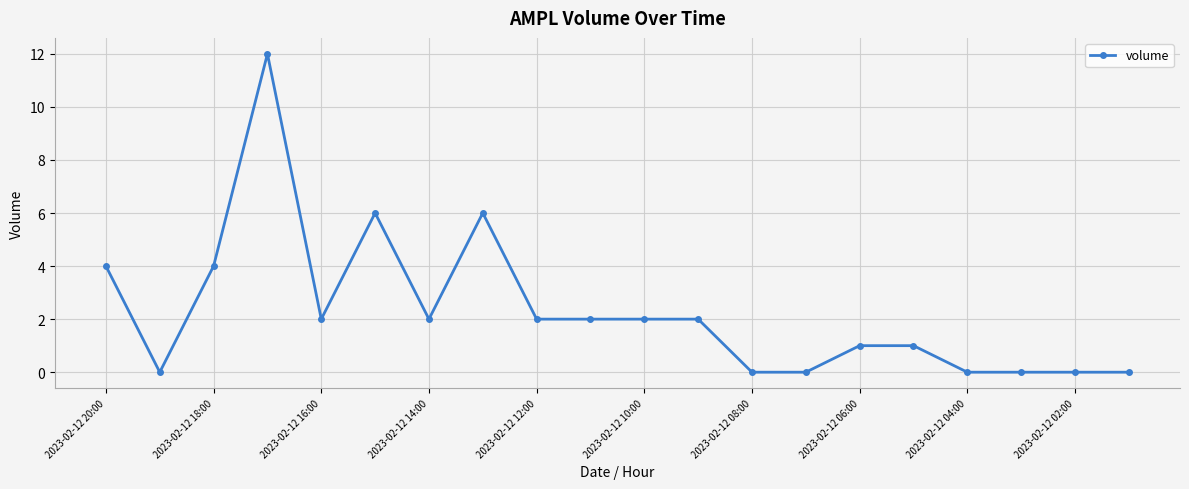

How many data points are less than 2?

9